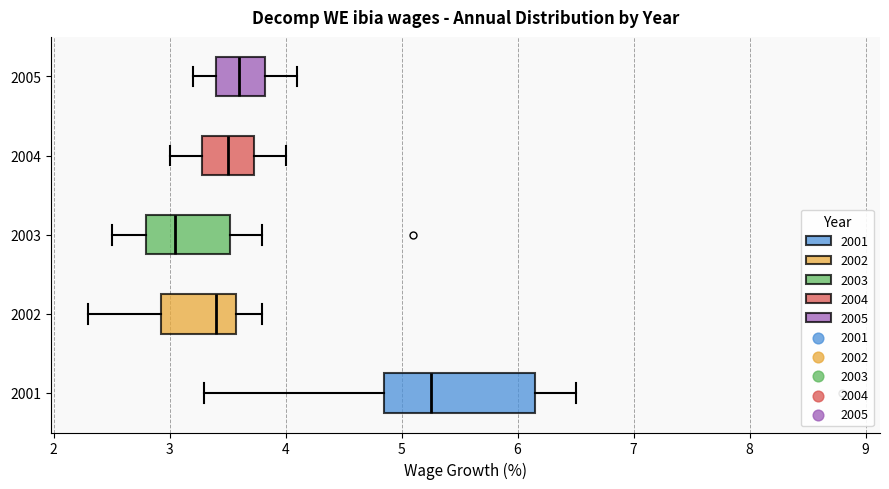

Comparing the boxes themselves (not the whiskers), which one is the widest?

2001